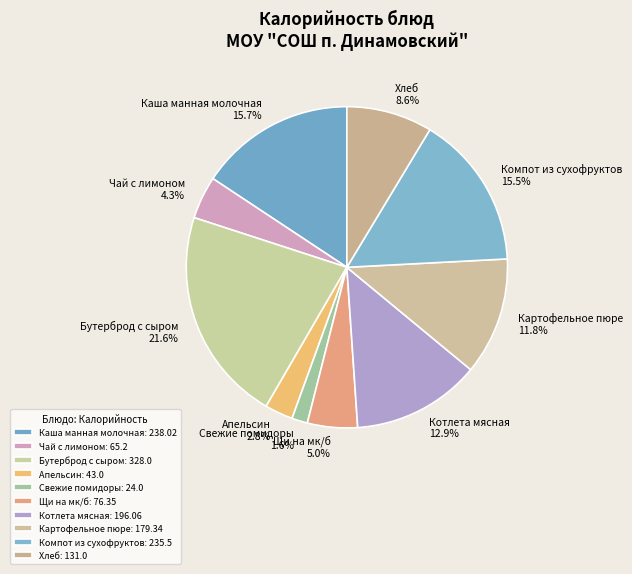

What is the change in value from Каша манная молочная to Свежие помидоры?

-214.0